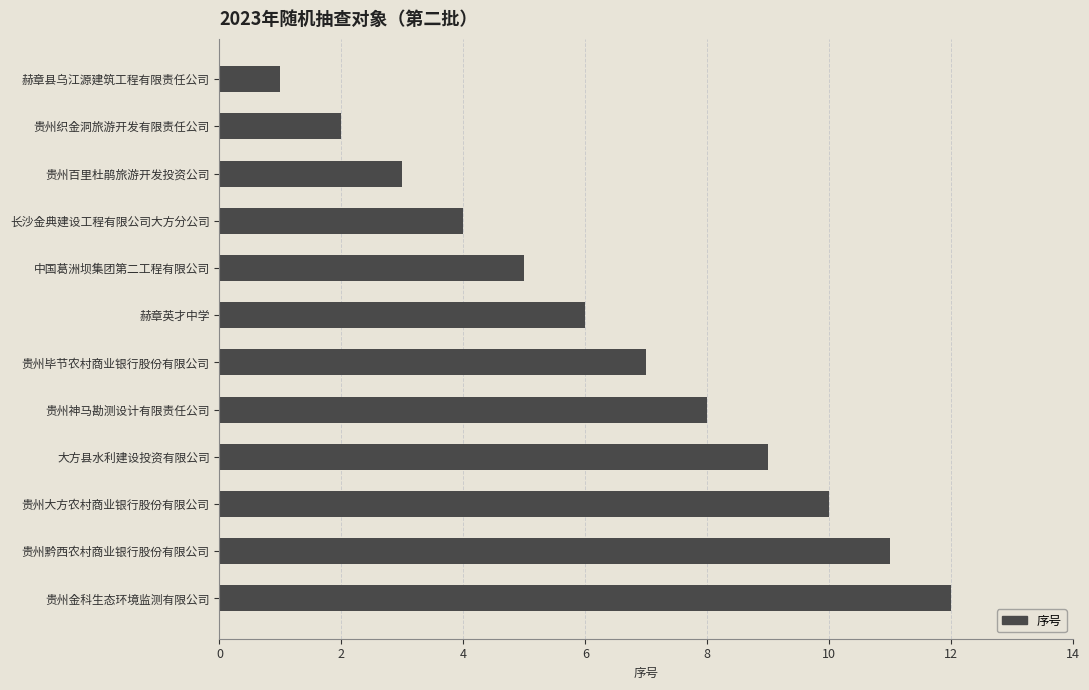

List the labels in order of value, largest first.

贵州金科生态环境监测有限公司, 贵州黔西农村商业银行股份有限公司, 贵州大方农村商业银行股份有限公司, 大方县水利建设投资有限公司, 贵州神马勘测设计有限责任公司, 贵州毕节农村商业银行股份有限公司, 赫章英才中学, 中国葛洲坝集团第二工程有限公司, 长沙金典建设工程有限公司大方分公司, 贵州百里杜鹃旅游开发投资公司, 贵州织金洞旅游开发有限责任公司, 赫章县乌江源建筑工程有限责任公司